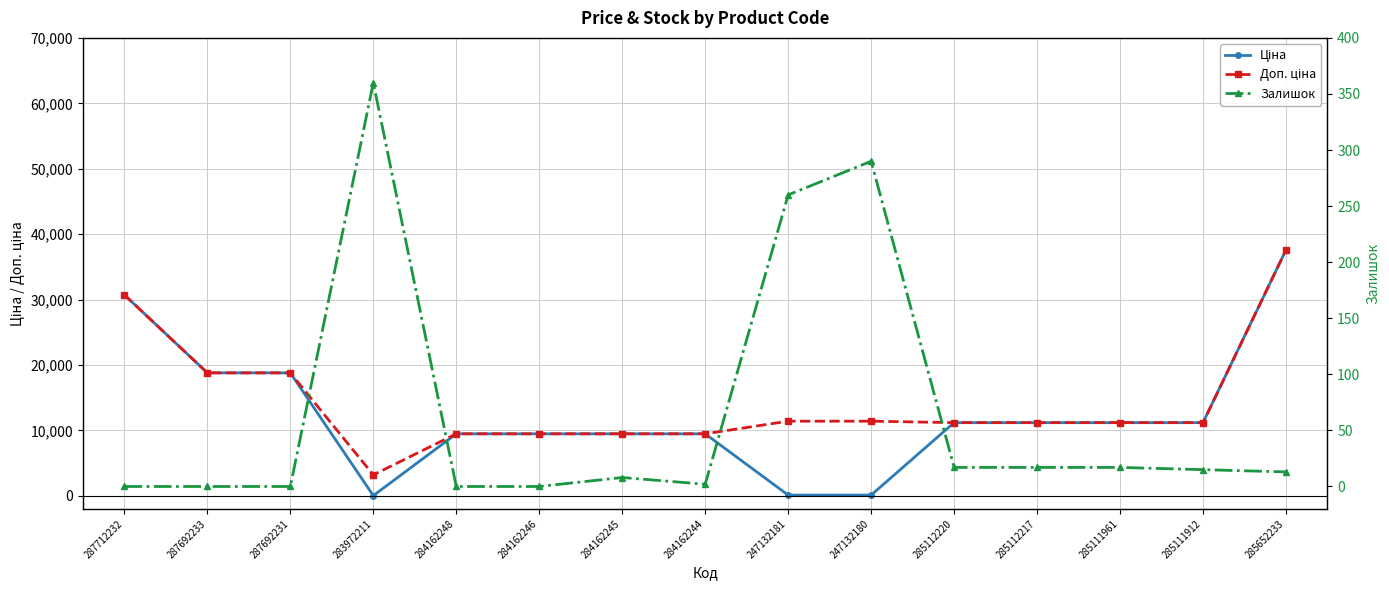

What is the difference between the highest and lowest values at 285111961?

11171.2